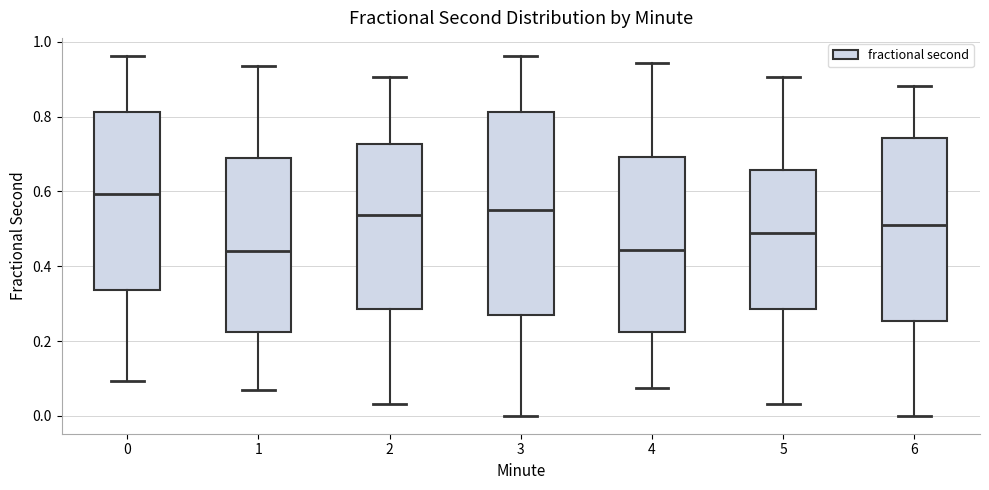

Reading left to right, transcribe this box plot: for each box, give where its median line is, the range the box spans, and where its two whiskers end, as read against the y-axis. The values are not printed on the chart, so give them approximately, as read against the axis.

0: median 0.60, box 0.34 to 0.82, whiskers 0.10 to 0.96
1: median 0.44, box 0.22 to 0.68, whiskers 0.06 to 0.94
2: median 0.54, box 0.28 to 0.72, whiskers 0.04 to 0.90
3: median 0.56, box 0.28 to 0.82, whiskers 0.00 to 0.96
4: median 0.44, box 0.22 to 0.70, whiskers 0.08 to 0.94
5: median 0.48, box 0.28 to 0.66, whiskers 0.04 to 0.90
6: median 0.52, box 0.26 to 0.74, whiskers 0.00 to 0.88